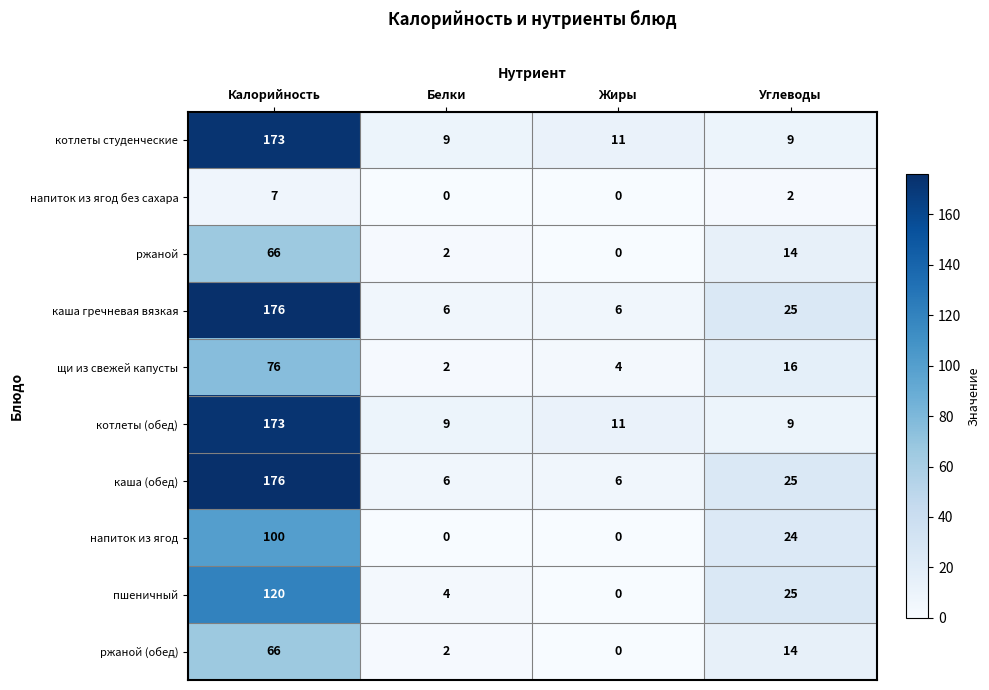

What is the difference between the напиток из ягод values at Углеводы and Жиры?

24